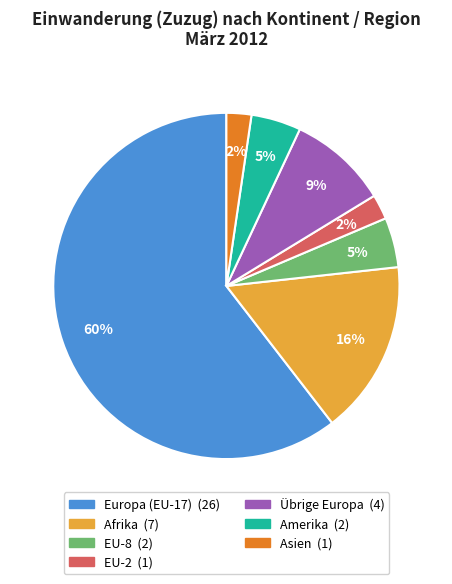

Is there any slice that represents more than half of the pie?

Yes